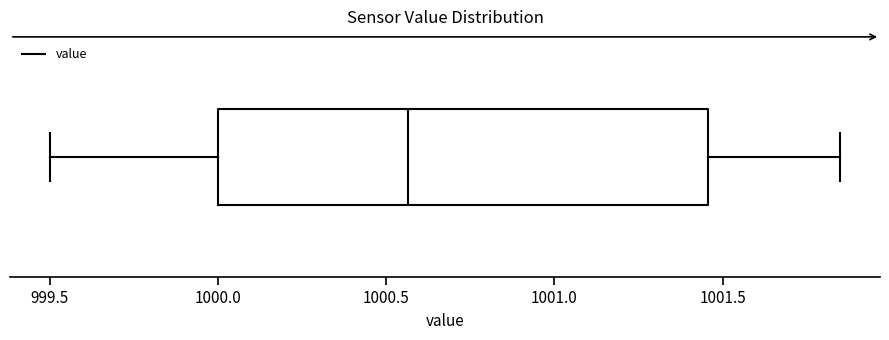

Where does the right whisker of the box end on the x-axis? The values are not printed on the chart, so give them approximately, as read against the axis.

1001.85